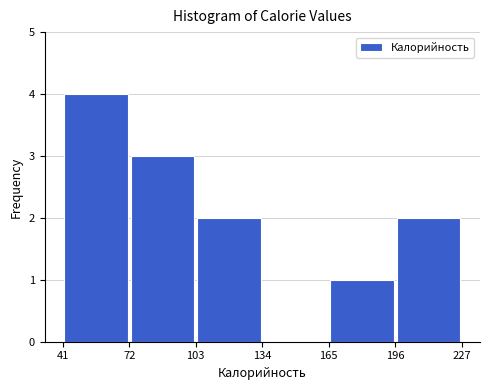

Reading left to right, list every bar in this chart as the range it spans on the x-axis followed by its height. The values are not printed on the chart, so give them approximately, as read against the axis.

41 to 72: 4
72 to 103: 3
103 to 134: 2
134 to 165: 0
165 to 196: 1
196 to 227: 2